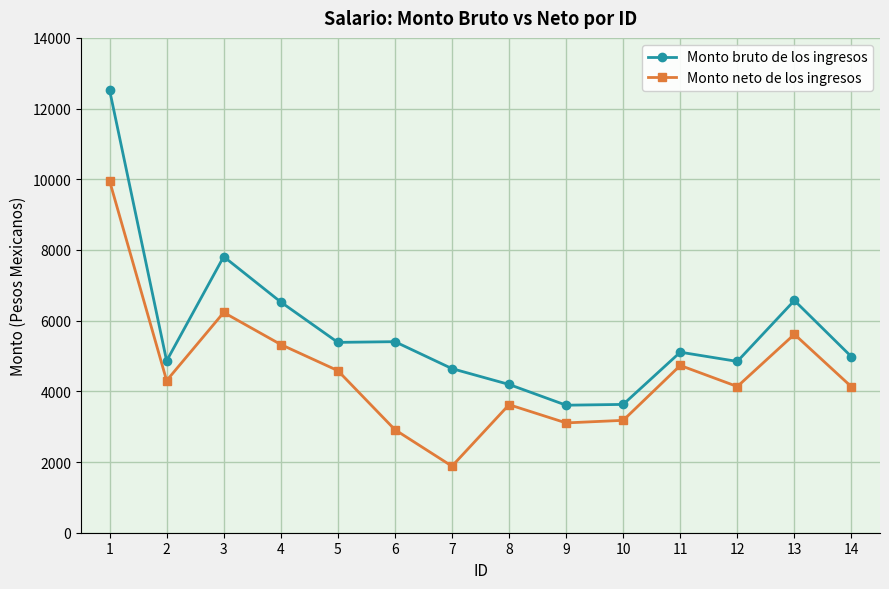

Which series has the largest total across all categories?

Monto bruto de los ingresos